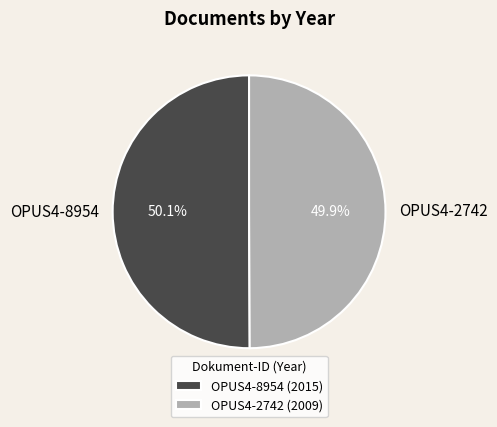

Is there a majority slice in this chart?

Yes